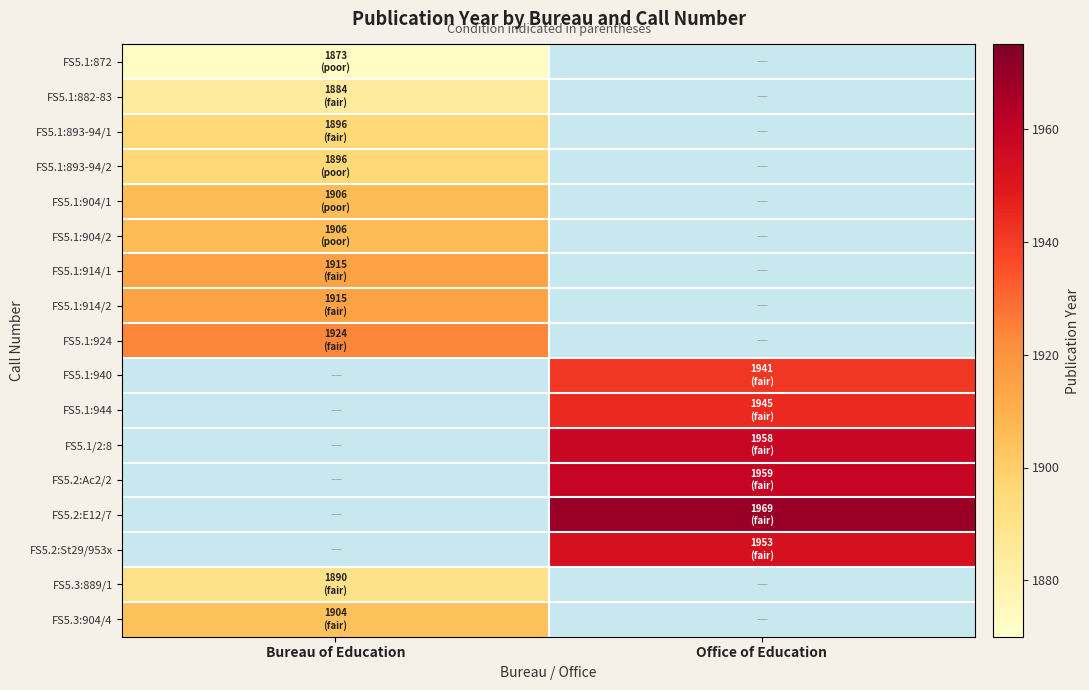

Which category has the highest value across all series?

Office of Education